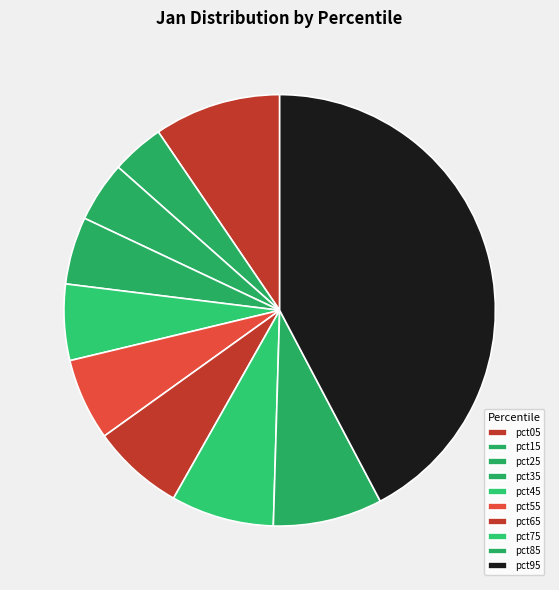

To the nearest percent, what portion does pct25 represent?

5%